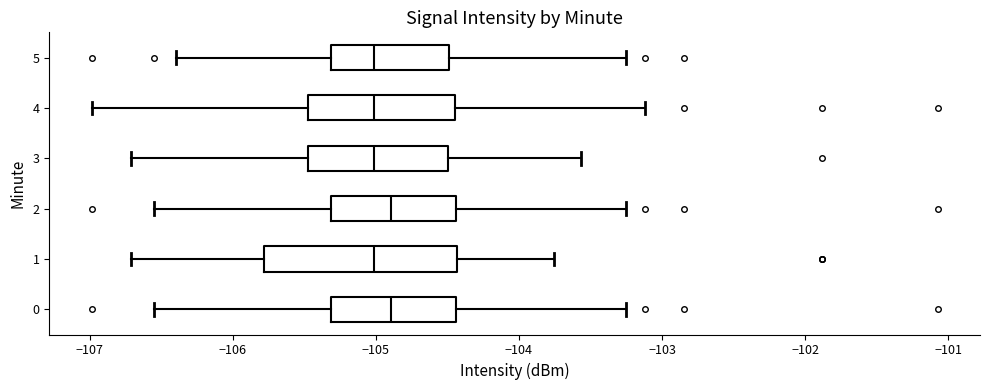

Comparing the boxes themselves (not the whiskers), which one is the widest?

1